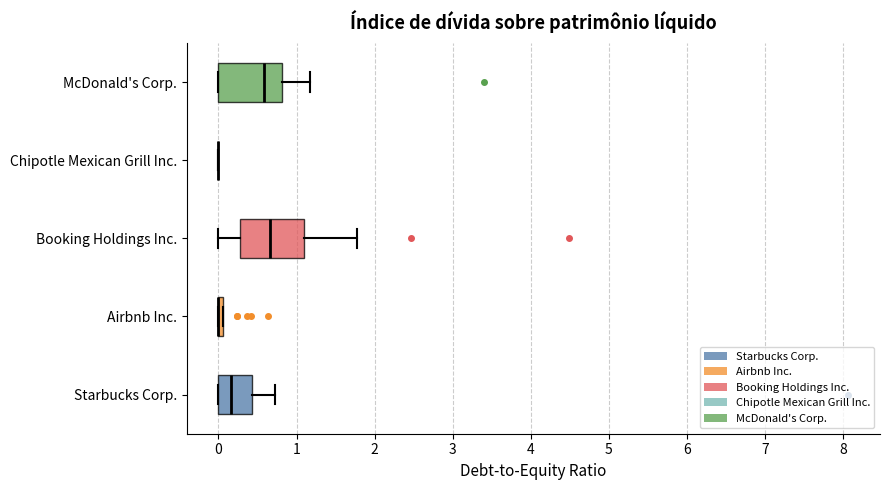

Where is the left edge of the box for Starbucks Corp. on the x-axis? The values are not printed on the chart, so give them approximately, as read against the axis.

0.0